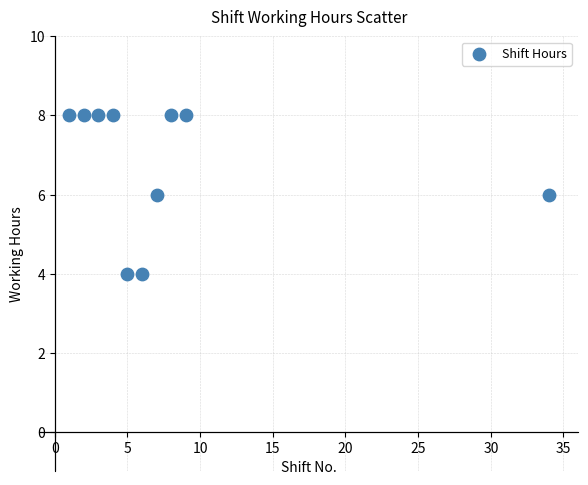

What is the average X value?

7.9